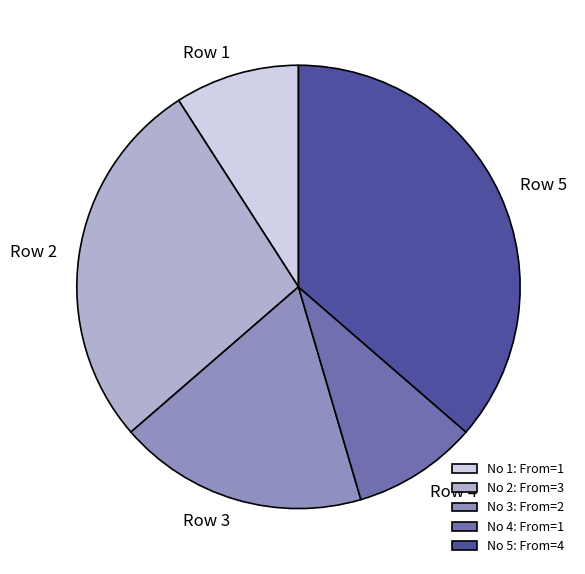

Does Row 2 account for over 50% of the chart?

No